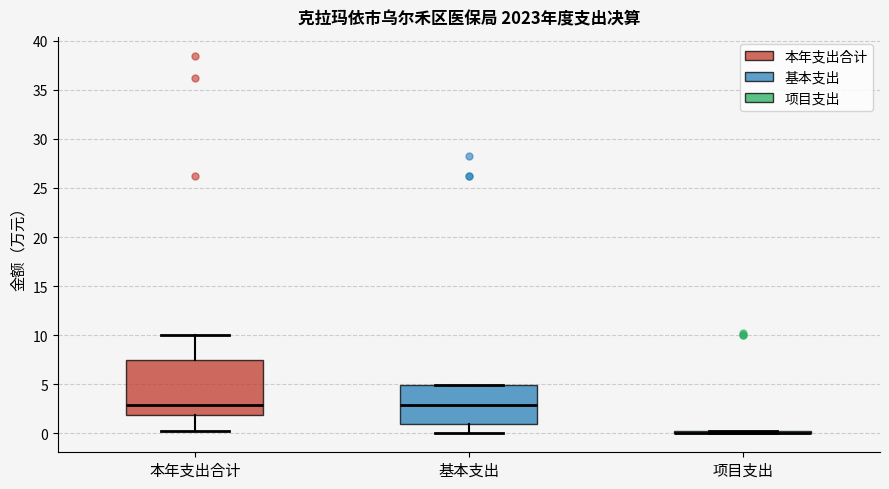

Which box is the tallest, from its lower edge to its upper edge?

本年支出合计